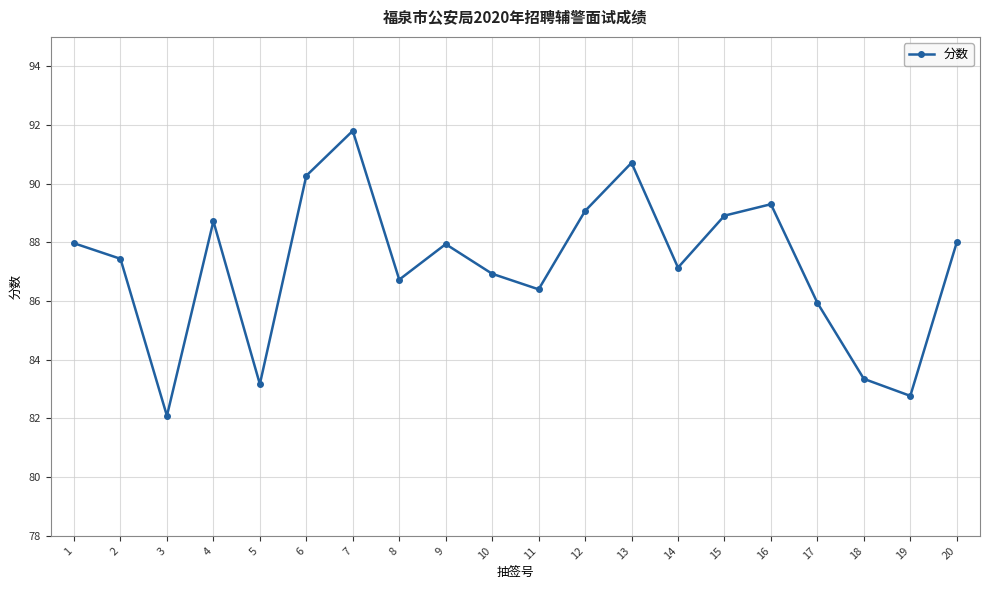

Approximately how many times larger is the value at 12 compared to 11?

1.0